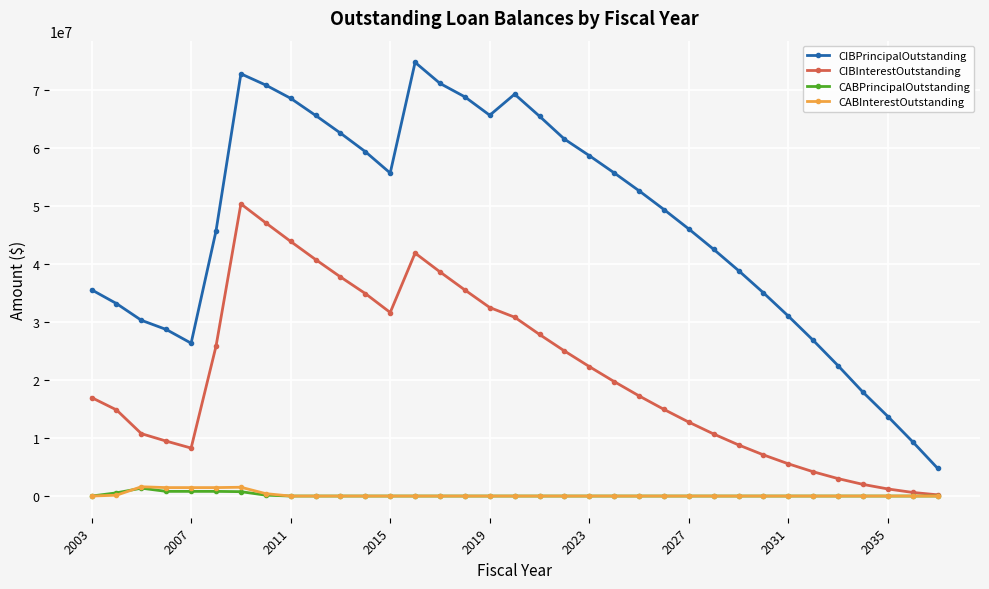

Does the chart have visible grid lines?

Yes